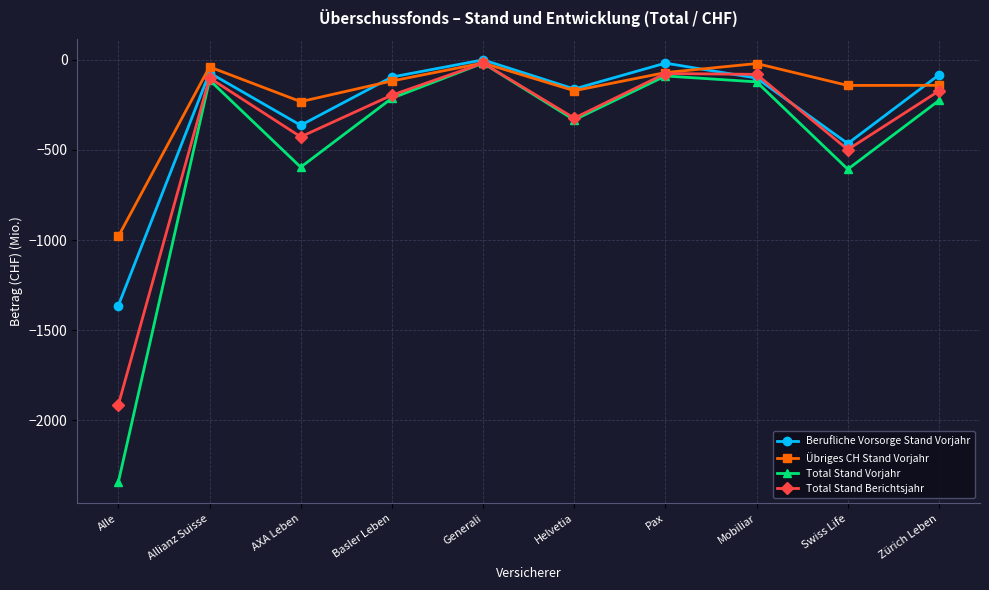

At which label is Berufliche Vorsorge Stand Vorjahr closest to -682?

Swiss Life